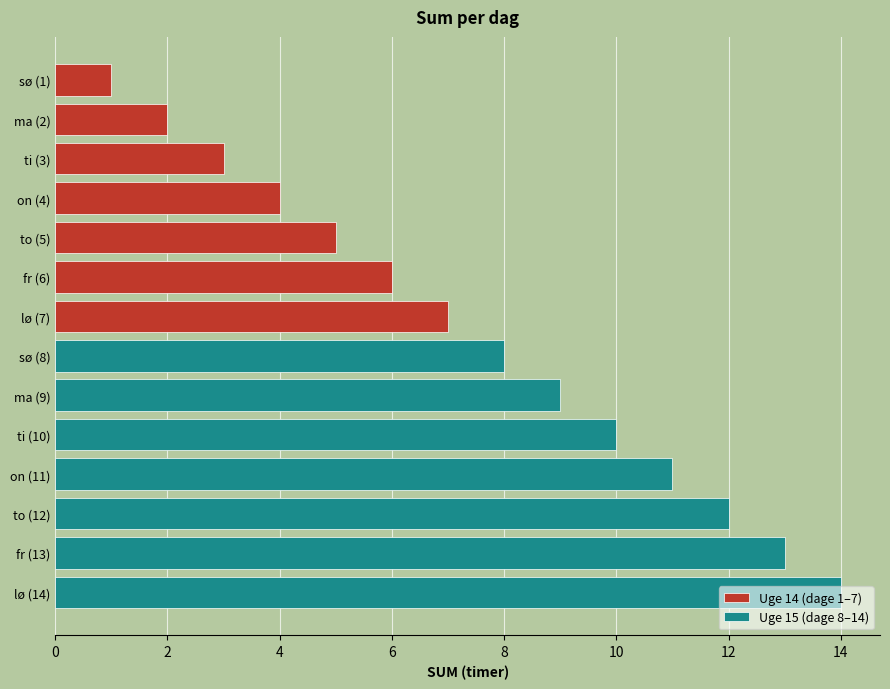

What is the highest value of the Uge 15 (dage 8–14) series?

14